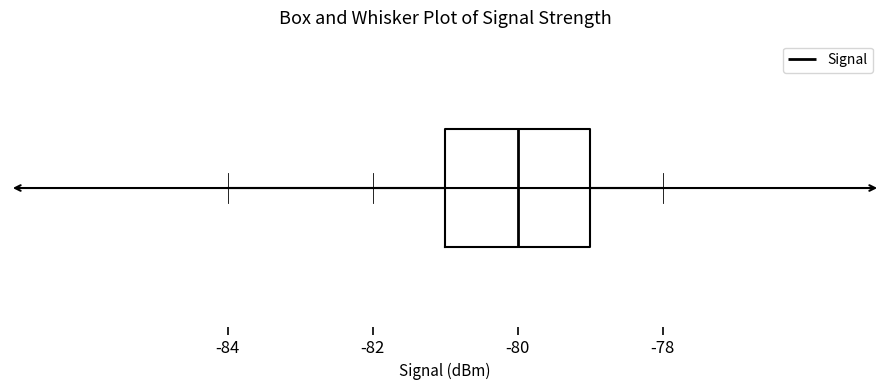

Transcribe this box plot: give where the median line is, the range the box spans, and where the two whiskers end, as read against the x-axis. The values are not printed on the chart, so give them approximately, as read against the axis.

median -80, box -81 to -79, whiskers -84 to -78